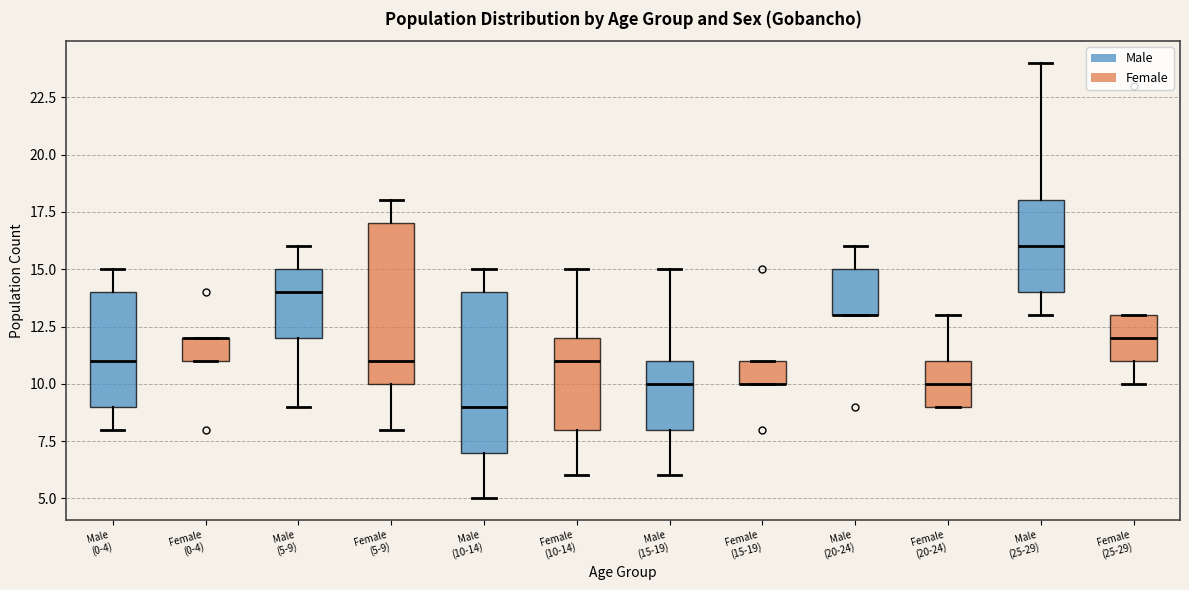

Where is the upper edge of the box for Female (0-4) on the y-axis? The values are not printed on the chart, so give them approximately, as read against the axis.

12